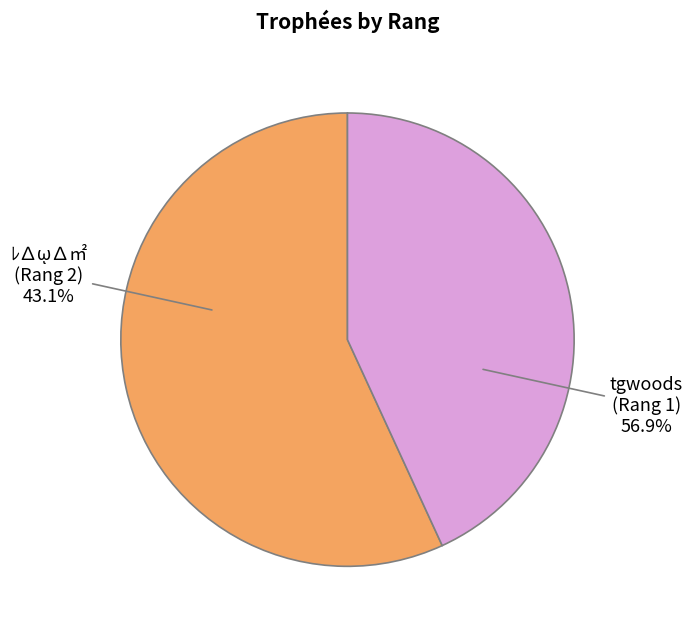

How many segments does this pie chart have?

2